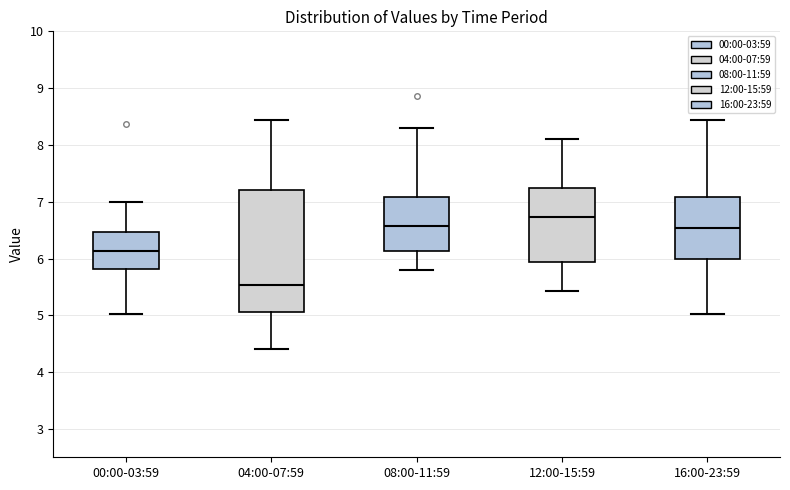

Reading left to right, read every box against the y-axis: the position of its median line, the range the box covers, and the ends of its whiskers. The values are not printed on the chart, so give them approximately, as read against the axis.

00:00-03:59: median 6.1, box 5.8 to 6.5, whiskers 5.0 to 7.0
04:00-07:59: median 5.5, box 5.1 to 7.2, whiskers 4.4 to 8.4
08:00-11:59: median 6.6, box 6.1 to 7.1, whiskers 5.8 to 8.3
12:00-15:59: median 6.7, box 5.9 to 7.2, whiskers 5.4 to 8.1
16:00-23:59: median 6.5, box 6.0 to 7.1, whiskers 5.0 to 8.4